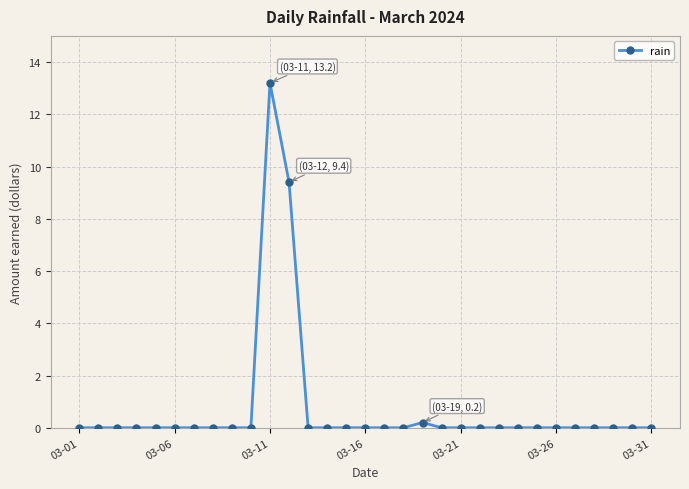

What is the average value?

0.7